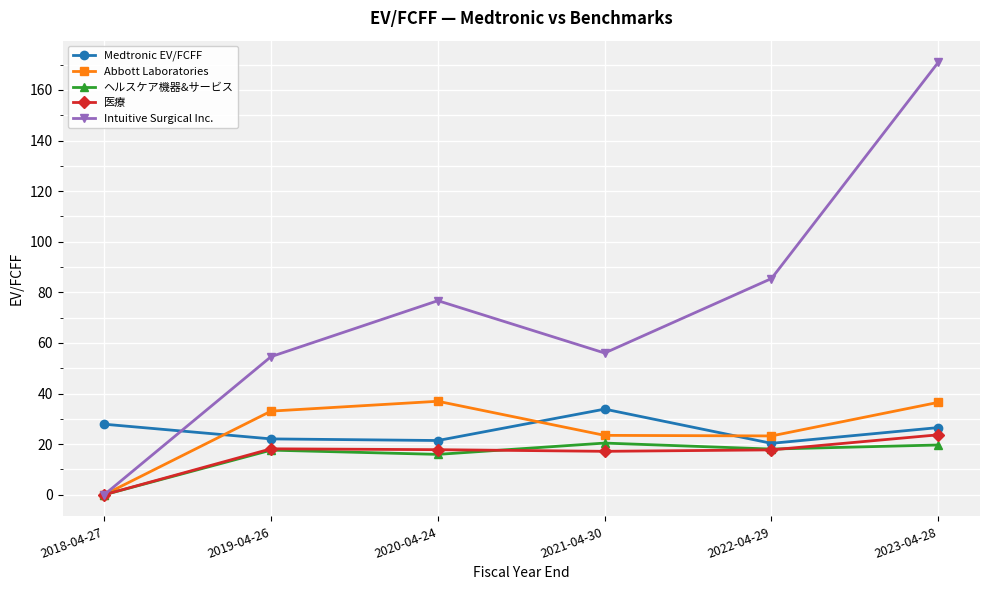

What is the average value of the 医療 series?

15.8